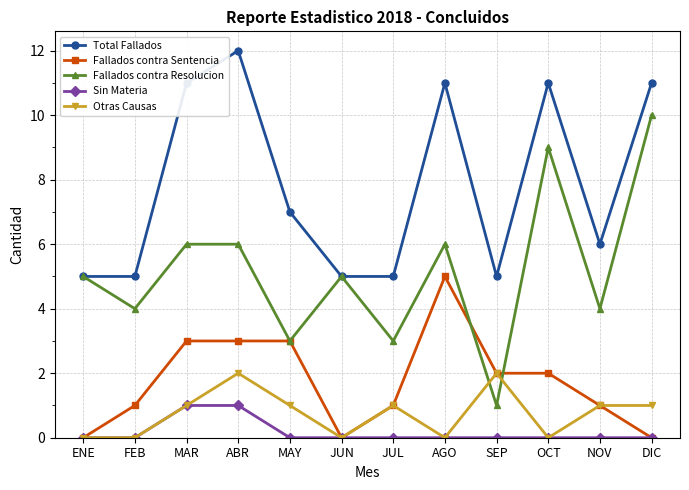

Is it true that Fallados contra Resolucion equals 4 at FEB?

True